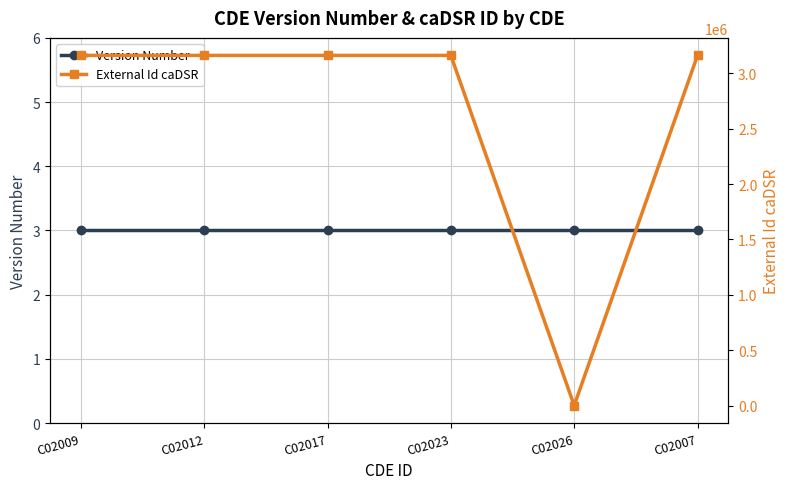

The value of External Id caDSR at C02023 is 2158062. True or false?

False